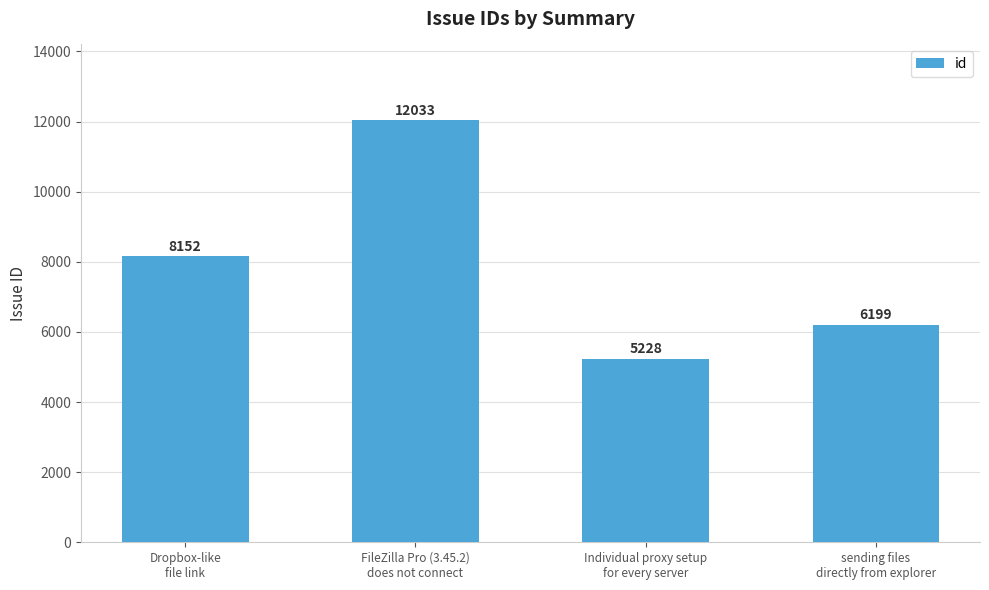

What is the label of the 2nd bar from the left?

FileZilla Pro (3.45.2)
does not connect